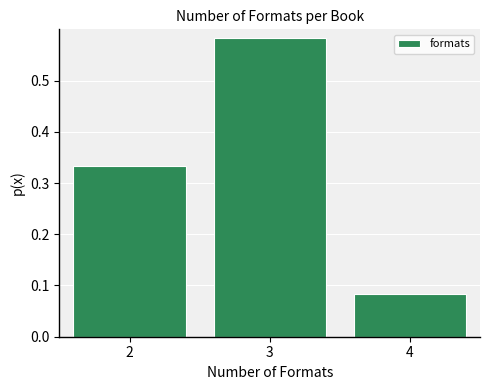

The chart shows a value of 0.9 at 3. True or false?

False